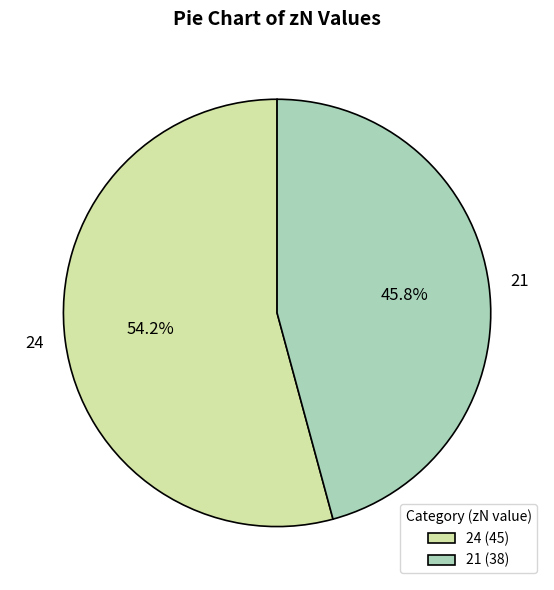

What is the smallest slice in the pie chart?

21